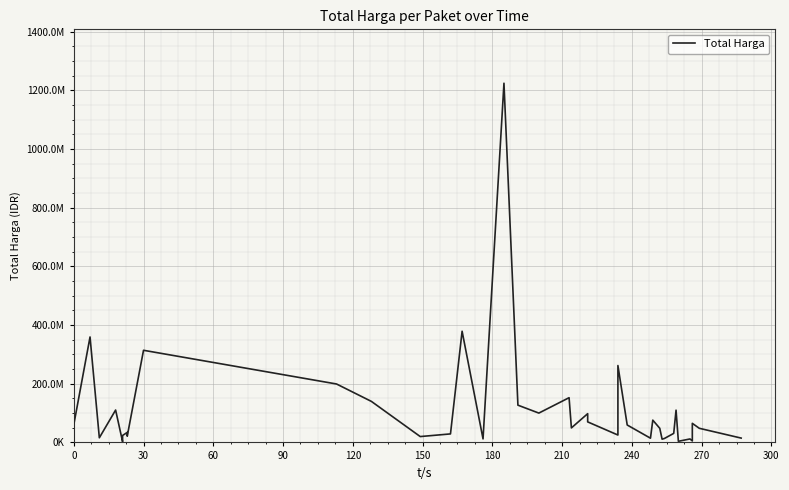

Count the number of values greater than 48140000.

19